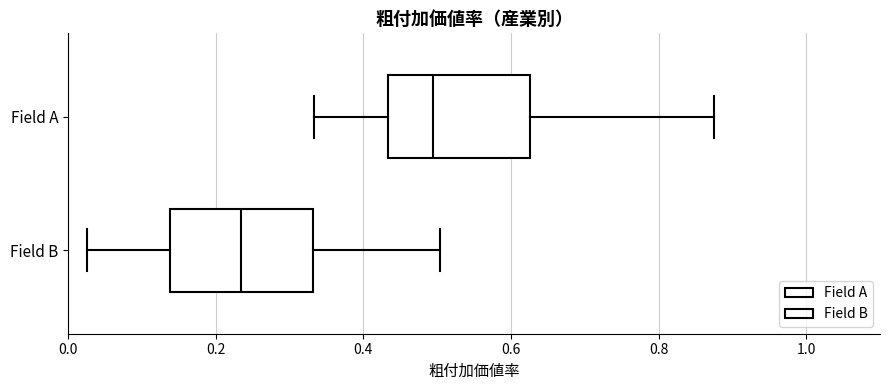

Where does the left whisker of the box for Field B end on the x-axis? The values are not printed on the chart, so give them approximately, as read against the axis.

0.02